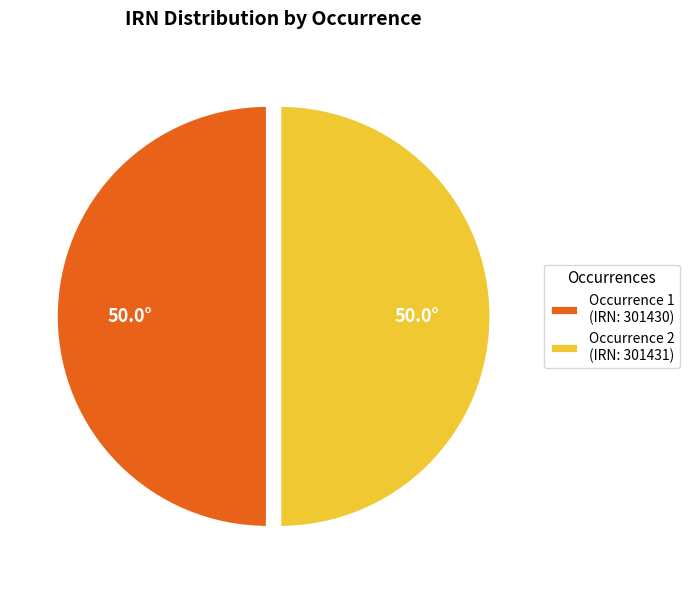

What is the ratio of the value at Occurrence 1 (IRN: 301430) to the value at Occurrence 2 (IRN: 301431)?

1.0